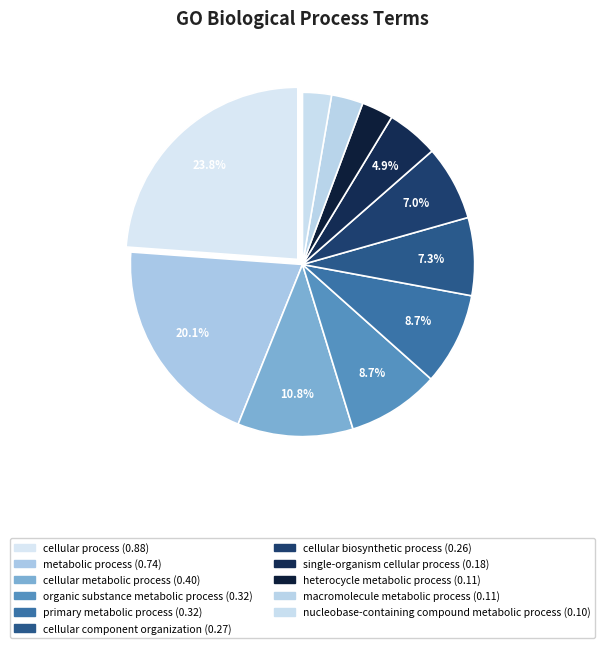

Which slice is the largest?

cellular process